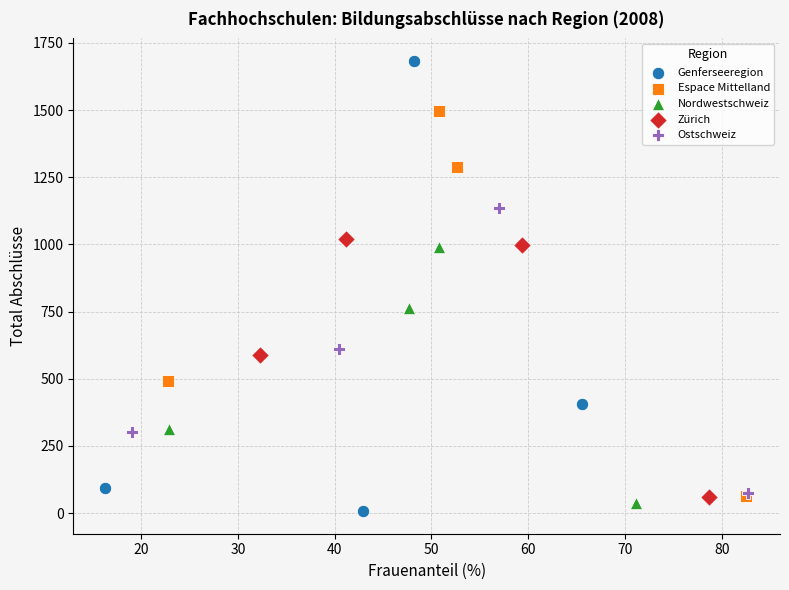

Which series reaches the maximum Y coordinate?

Genferseeregion